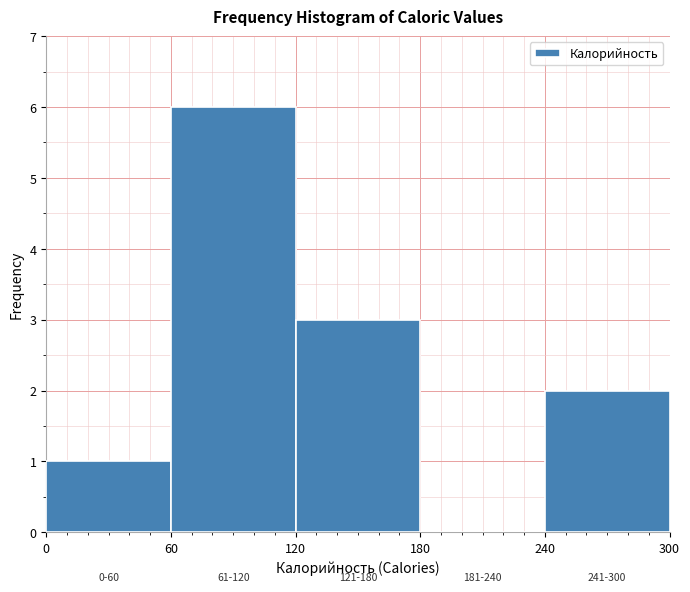

Over which range of the x-axis is the bar tallest?

60 to 120